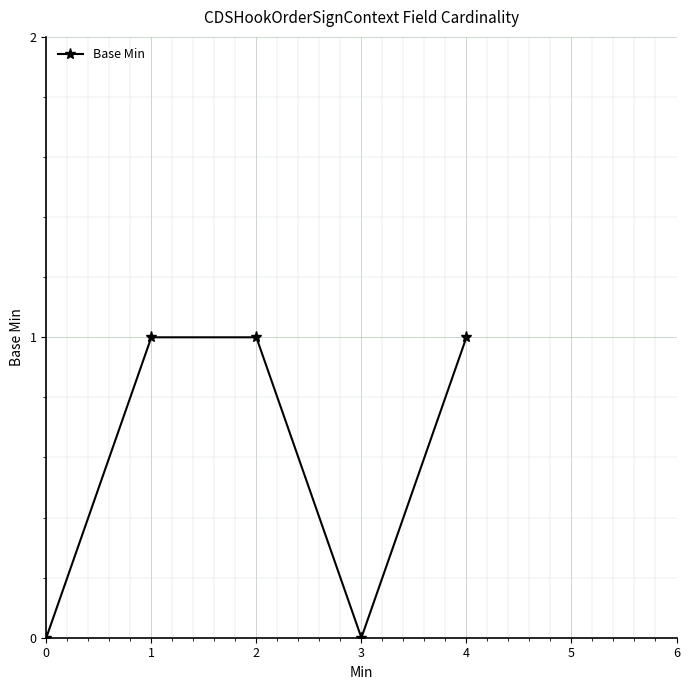

Reading left to right, what are all the values shown in this chart?

0	1	1	0	1